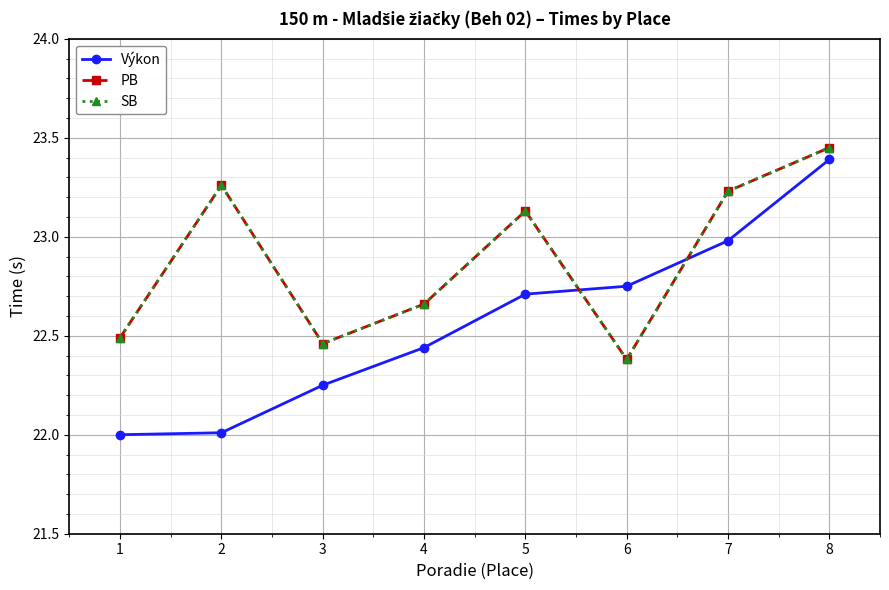

Is this an area chart (filled region under the line)?

No